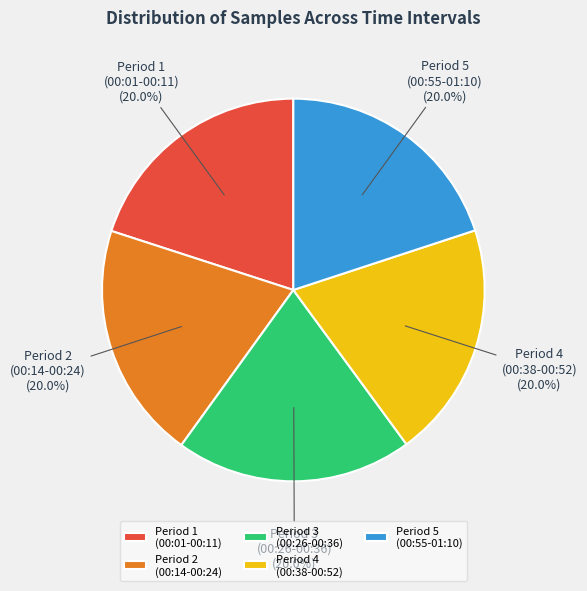

Approximately how many times larger is the value at Period 5 (00:55-01:10) compared to Period 4 (00:38-00:52)?

1.0